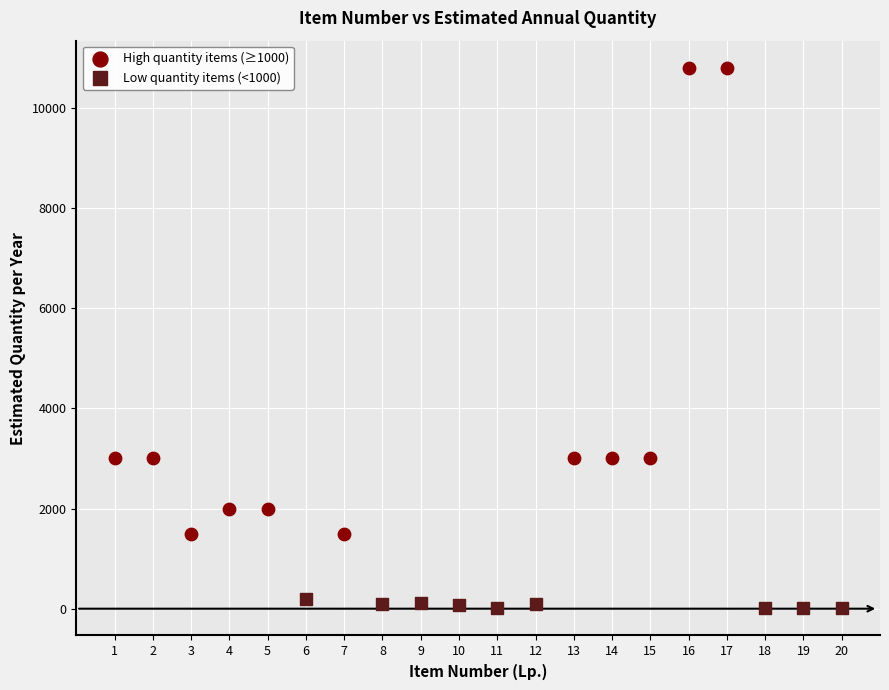

Which series reaches the minimum Y coordinate?

Low quantity items (<1000)